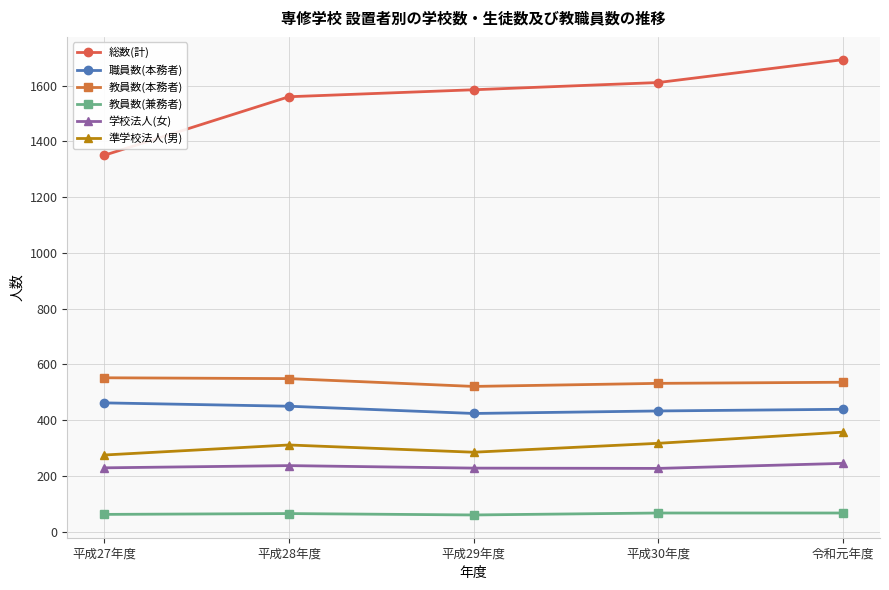

What is the difference between the maximum and minimum values in the 準学校法人(男) series?

82